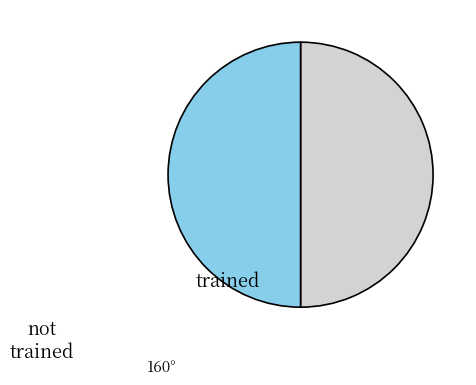

What is the ratio of the value at not trained to the value at trained?

1.0